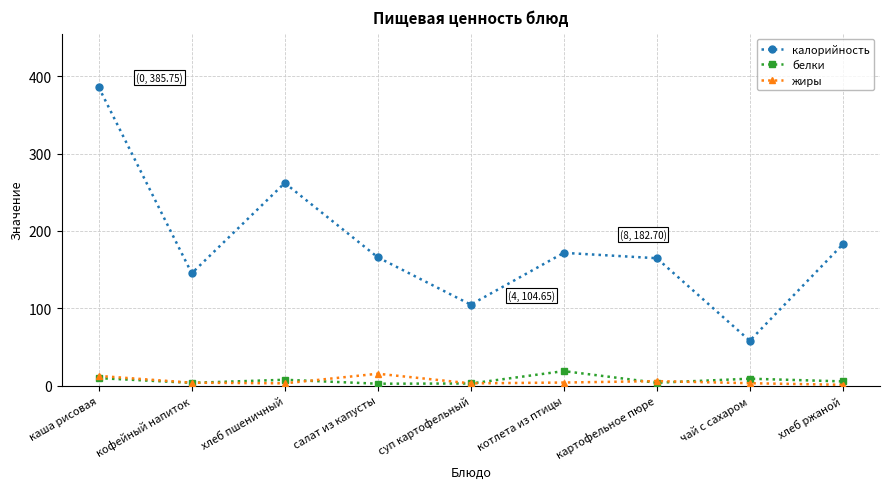

At which category does калорийность reach its first local valley?

кофейный напиток